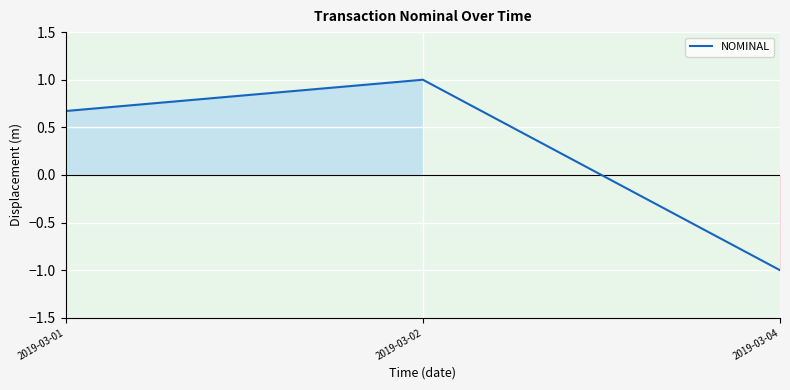

The value at 2019-03-02 is 1.7. True or false?

False